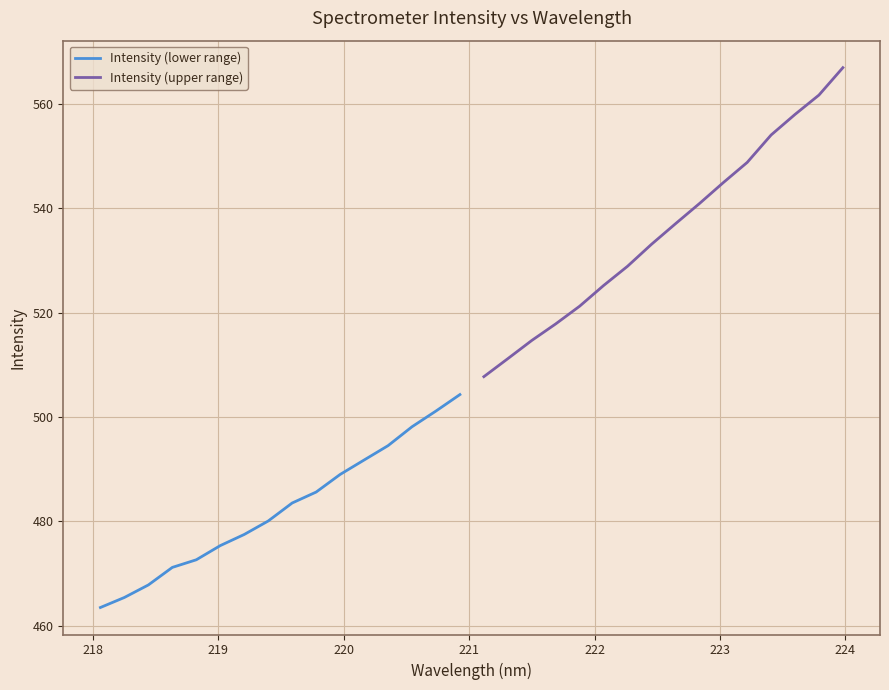

What is the highest value of the Intensity (upper range) series?

566.9